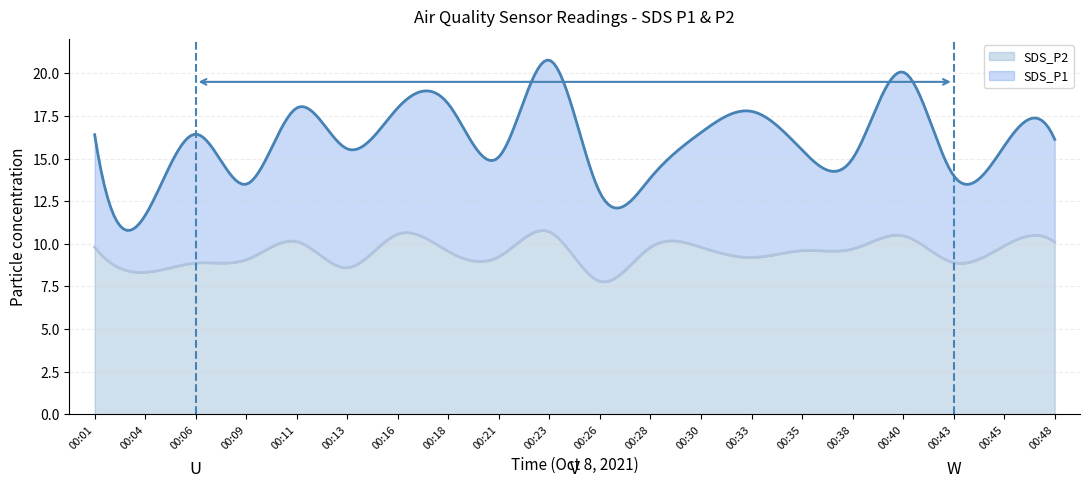

True or false: SDS_P1 and SDS_P2 intersect in this chart.

False